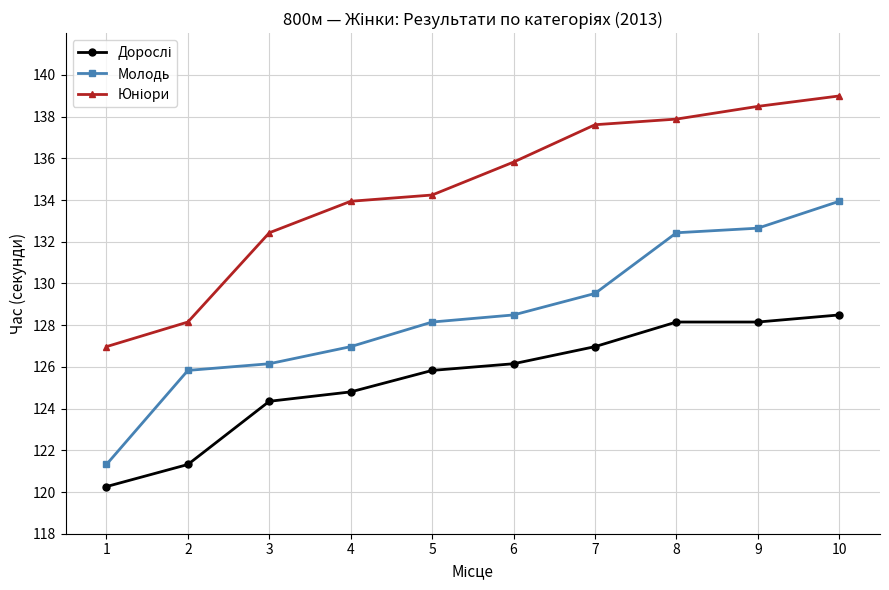

Which series has the widest spread of values?

Молодь